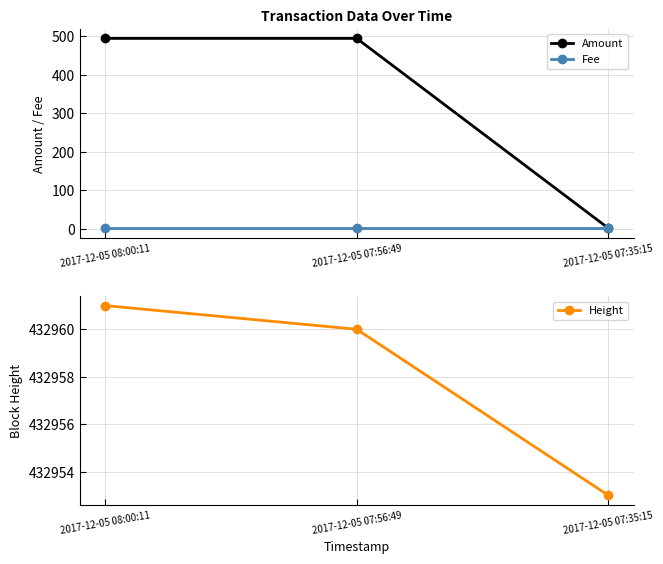

At which label is Amount closest to 248?

2017-12-05 07:35:15